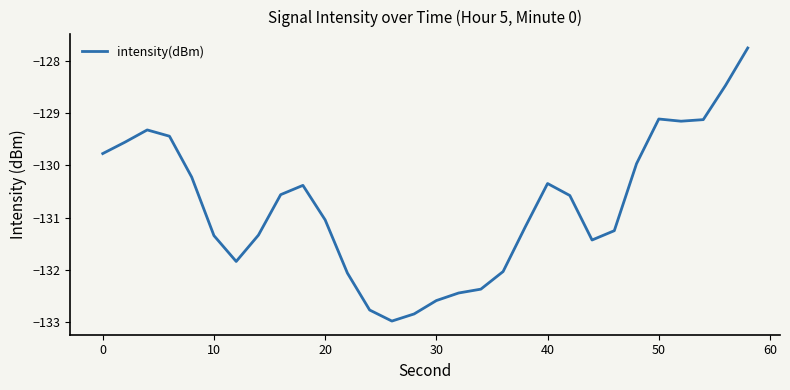

What is the minimum value shown in the chart?

-133.0